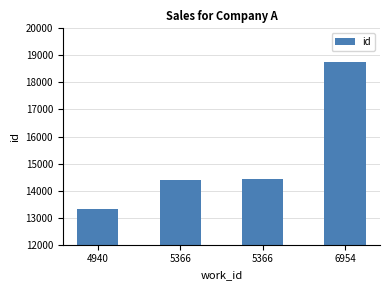

What is the value of the 1st bar from the left?

13317